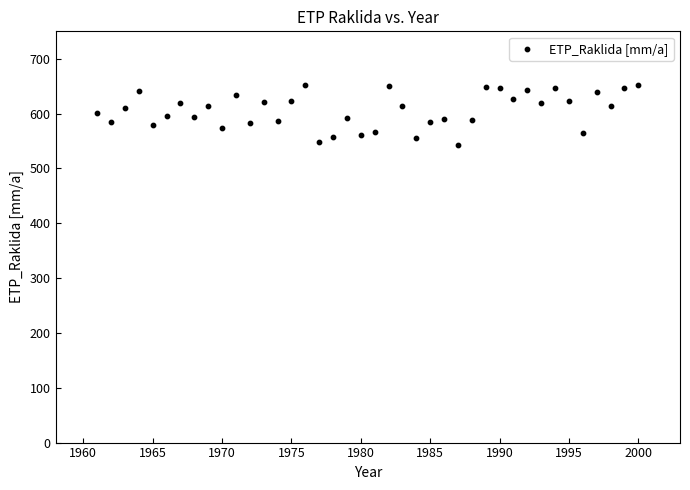

What is the range of X values (max minus min)?

39.0